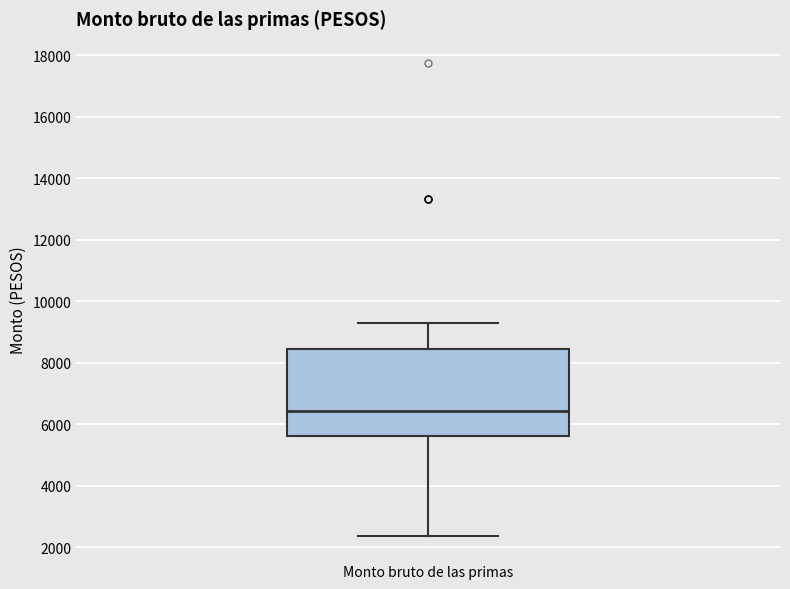

Transcribe this box plot: give where the median line is, the range the box spans, and where the two whiskers end, as read against the y-axis. The values are not printed on the chart, so give them approximately, as read against the axis.

median 6400, box 5600 to 8400, whiskers 2400 to 9400